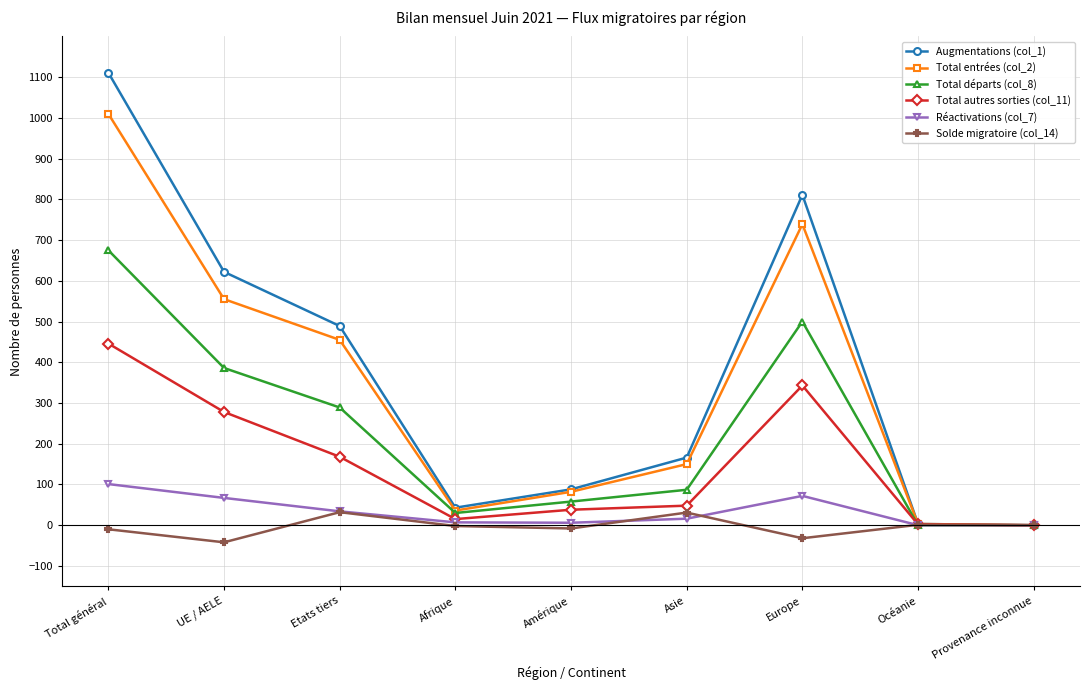

Rank the series by their maximum value, from lowest to highest.

Solde migratoire (col_14), Réactivations (col_7), Total autres sorties (col_11), Total départs (col_8), Total entrées (col_2), Augmentations (col_1)